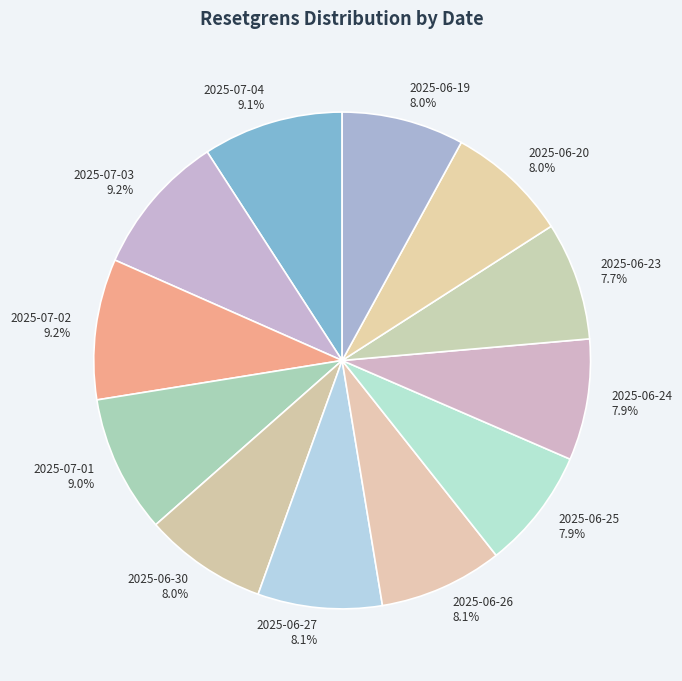

Does 2025-06-25 represent more than half of the total?

No